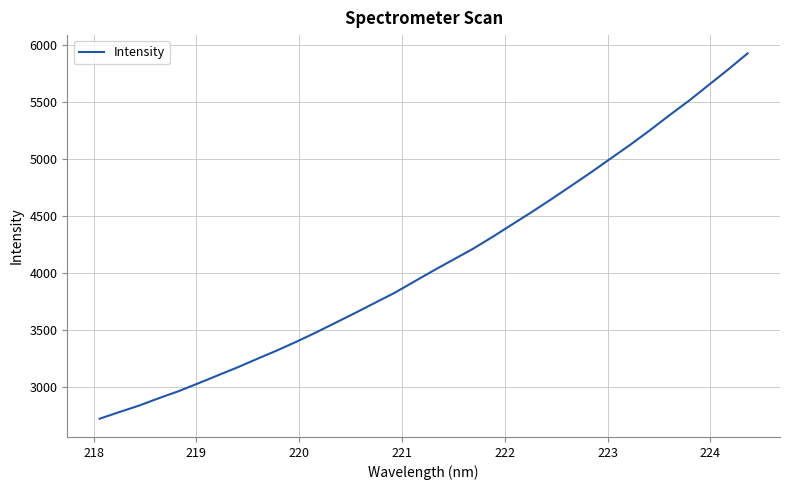

What is the difference between the maximum and minimum values?

3199.4